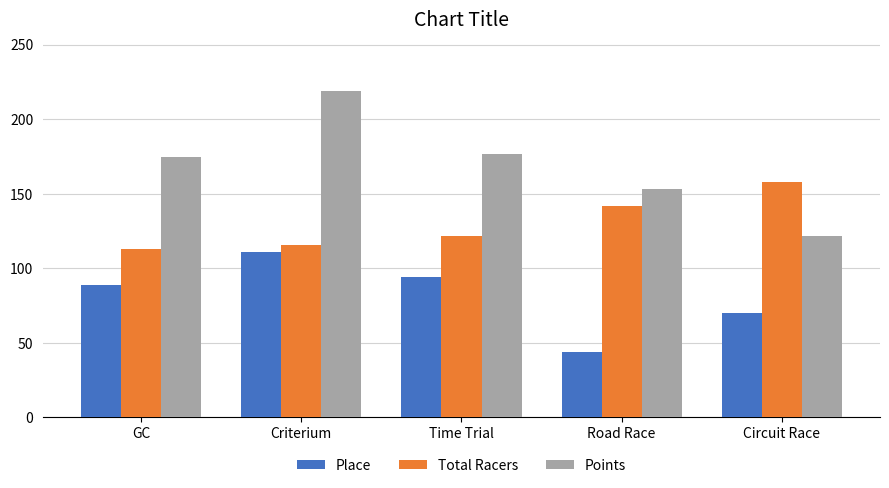

Reading right to left, list all the values displayed in this chart.

Place: Circuit Race=70.0	Road Race=44.0	Time Trial=94.0	Criterium=111.0	GC=89.0
Total Racers: Circuit Race=158.0	Road Race=142.0	Time Trial=122.0	Criterium=116.0	GC=113.0
Points: Circuit Race=121.8	Road Race=153.3	Time Trial=177.0	Criterium=218.7	GC=174.7